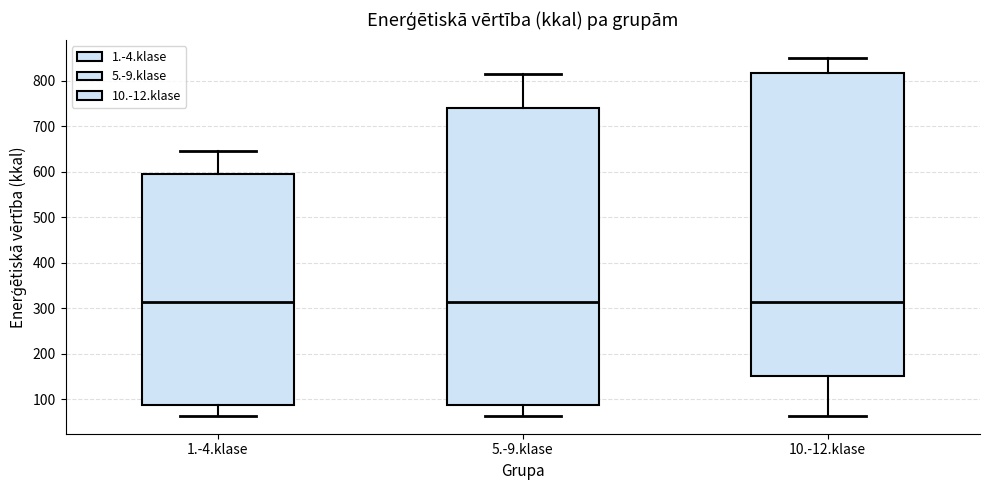

Comparing the boxes themselves (not the whiskers), which one is the tallest?

10.-12.klase